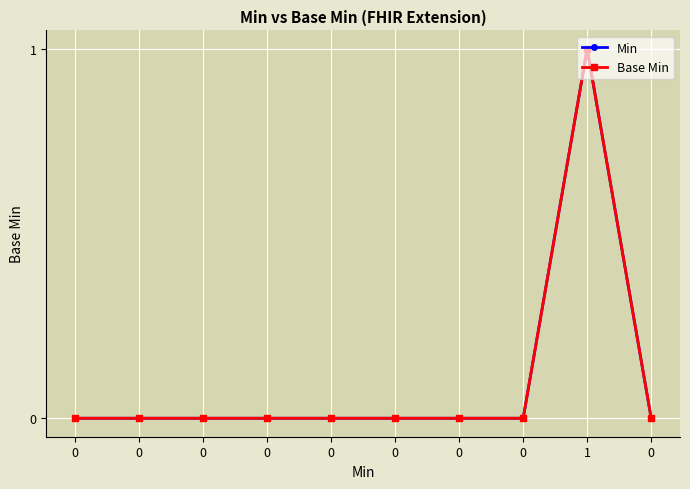

In Base Min, how many points are higher than both neighbors (excluding endpoints)?

1